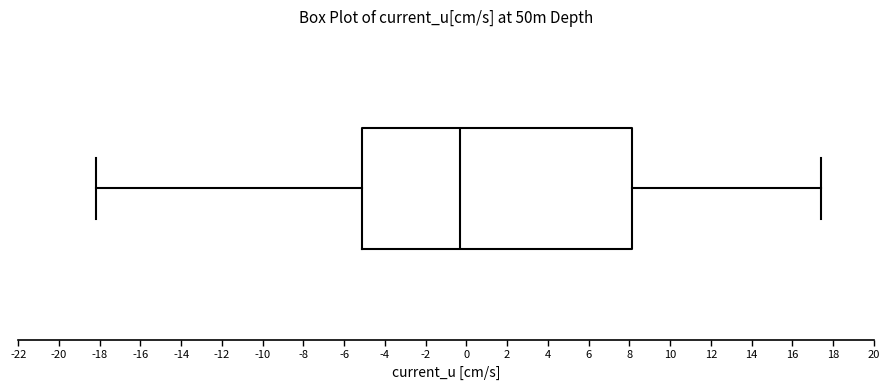

Where does the median line of the box sit on the x-axis? The values are not printed on the chart, so give them approximately, as read against the axis.

-0.2